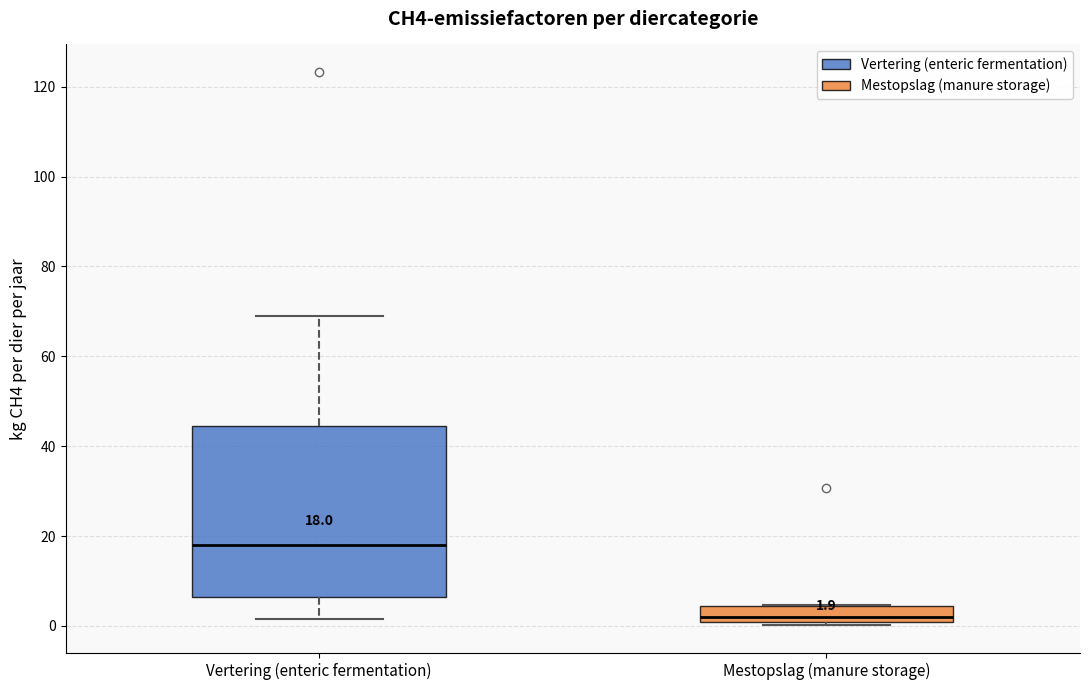

Which box has the highest median line?

Vertering (enteric fermentation)